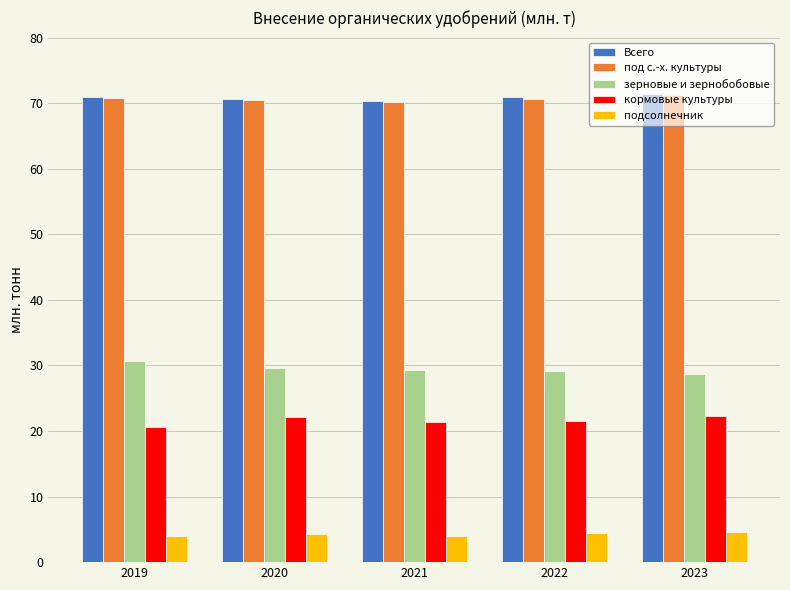

What is the minimum value for Всего?

70.4